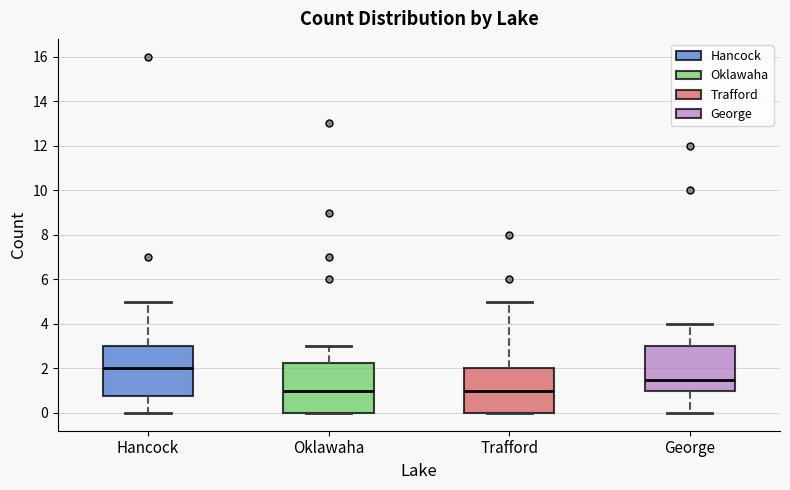

Reading left to right, transcribe this box plot: for each box, give where its median line is, the range the box spans, and where its two whiskers end, as read against the y-axis. The values are not printed on the chart, so give them approximately, as read against the axis.

Hancock: median 2.0, box 0.8 to 3.0, whiskers 0.0 to 5.0
Oklawaha: median 1.0, box 0.0 to 2.2, whiskers 0.0 to 3.0
Trafford: median 1.0, box 0.0 to 2.0, whiskers 0.0 to 5.0
George: median 1.6, box 1.0 to 3.0, whiskers 0.0 to 4.0